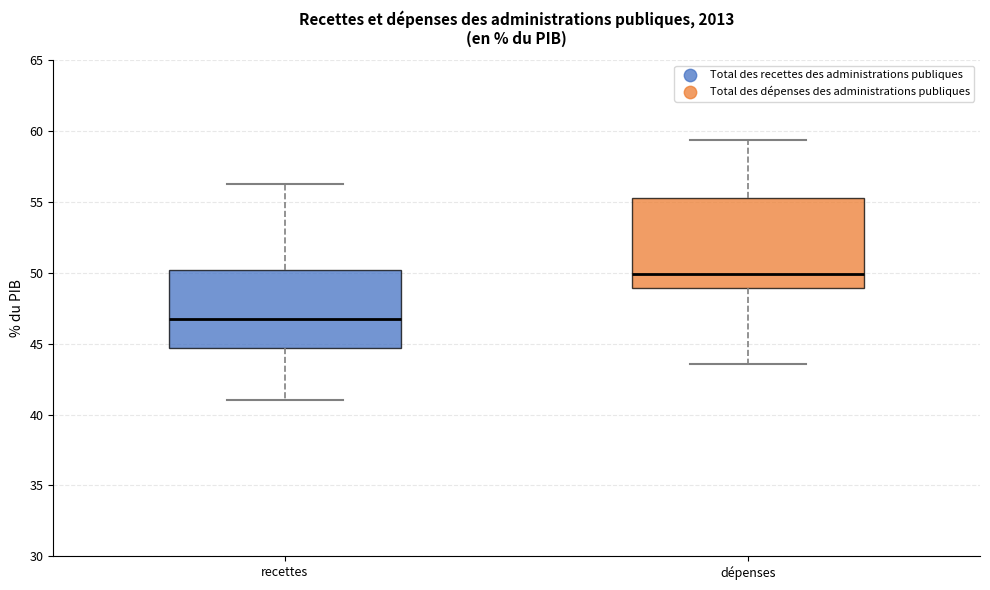

Which box has the highest median line?

dépenses